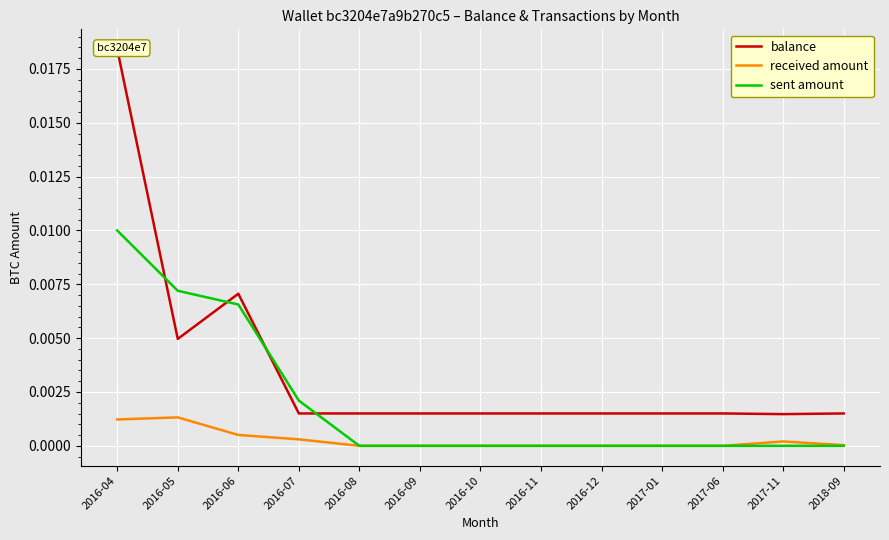

What position from the right is 2016-05?

12